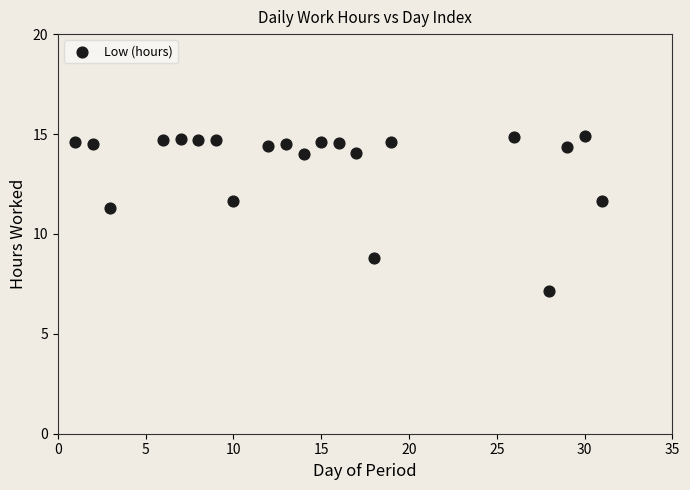

What Y value in the scatter plot is closest to 11?

11.3